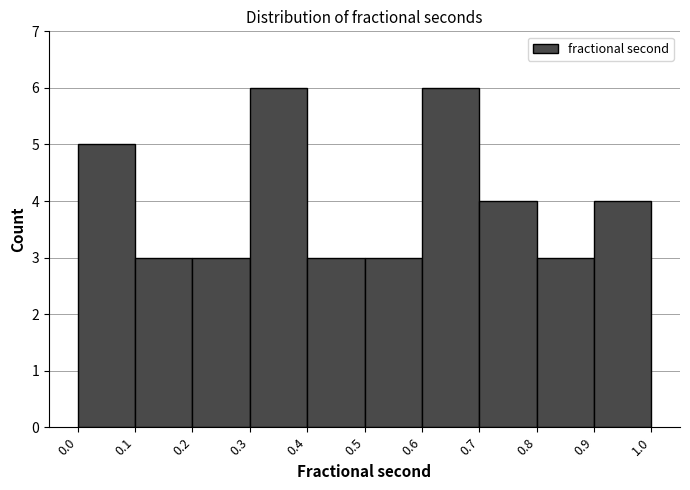

Reading left to right, list every bar in this chart as the range it spans on the x-axis followed by its height. The values are not printed on the chart, so give them approximately, as read against the axis.

0.0 to 0.1: 5
0.1 to 0.2: 3
0.2 to 0.3: 3
0.3 to 0.4: 6
0.4 to 0.5: 3
0.5 to 0.6: 3
0.6 to 0.7: 6
0.7 to 0.8: 4
0.8 to 0.9: 3
0.9 to 1.0: 4